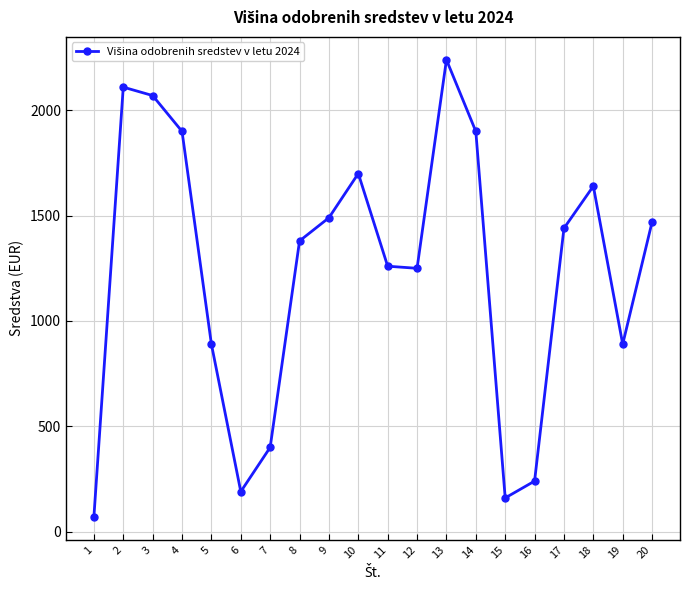

What is the value of the 1st point from the left?

70